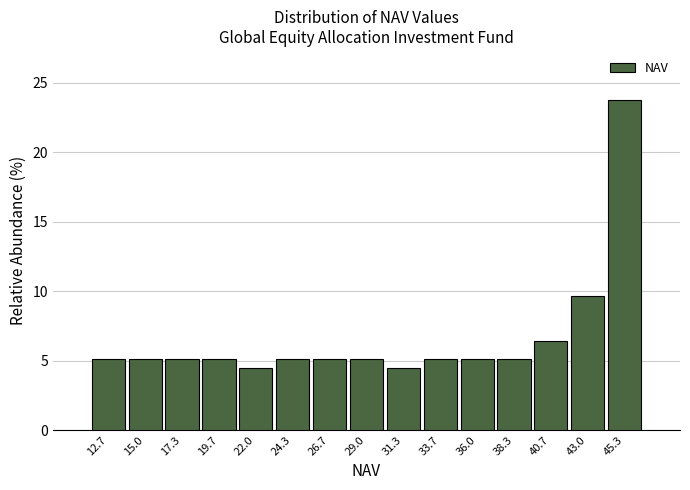

Reading left to right, transcribe this chart: for each bar, give the range it covers on the x-axis and its height. Neither the bar edges nor the heights are printed on the chart, so give them approximately, as read against the axes.

11.5 to 14.0: 5.0
14.0 to 16.0: 5.0
16.0 to 18.5: 5.0
18.5 to 21.0: 5.0
21.0 to 23.0: 4.5
23.0 to 25.5: 5.0
25.5 to 28.0: 5.0
28.0 to 30.0: 5.0
30.0 to 32.5: 4.5
32.5 to 35.0: 5.0
35.0 to 37.0: 5.0
37.0 to 39.5: 5.0
39.5 to 42.0: 6.5
42.0 to 44.0: 9.5
44.0 to 46.5: 23.5